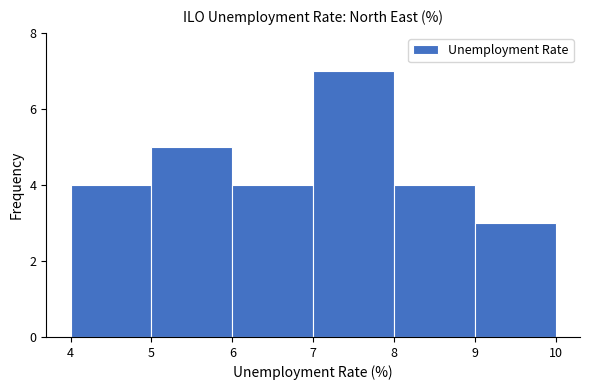

How tall is the bar that spans 5 to 6 on the x-axis? The values are not printed on the chart, so give them approximately, as read against the axis.

5